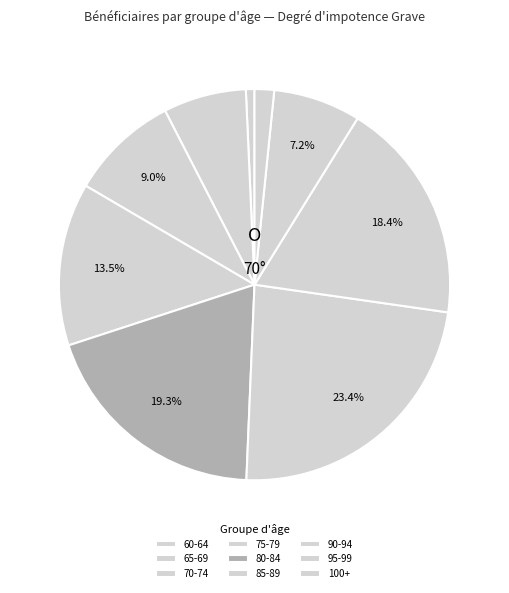

Is there any slice that represents more than half of the pie?

No